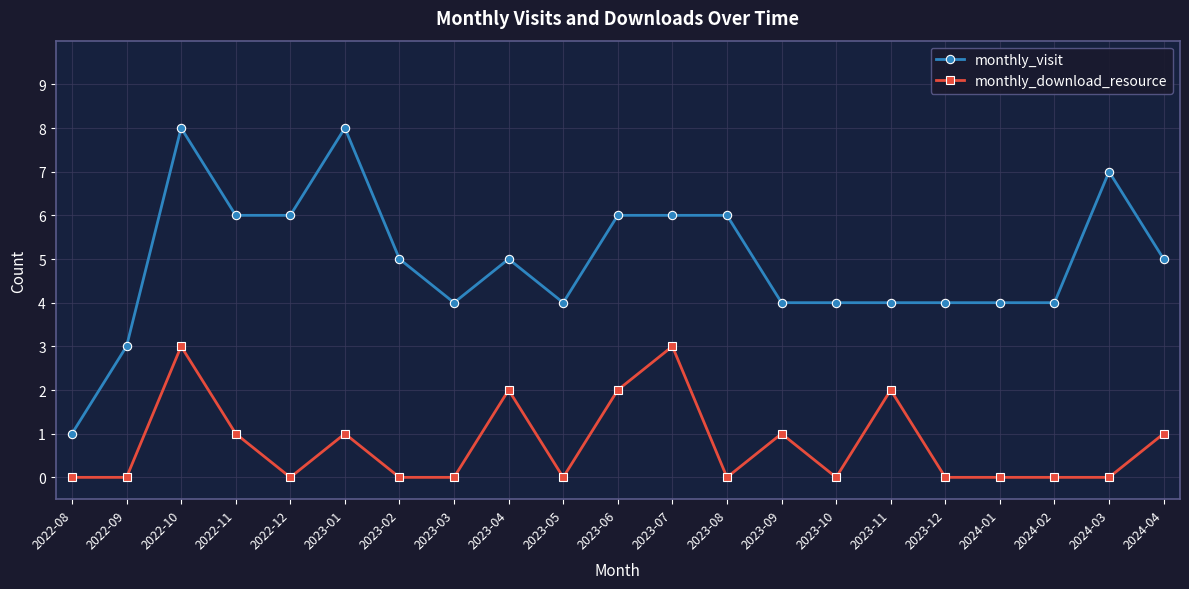

True or false: monthly_download_resource has more than 0 points higher than both neighbors.

True